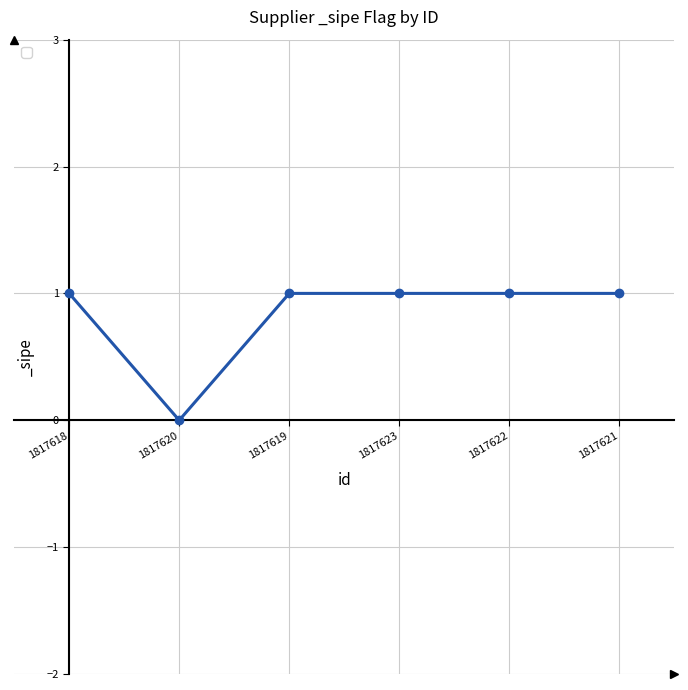

Reading left to right, what are all the values shown in this chart?

1817618=1	1817620=0	1817619=1	1817623=1	1817622=1	1817621=1